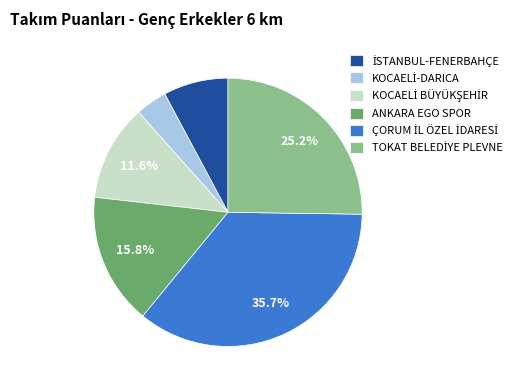

Does any single category account for the majority?

No